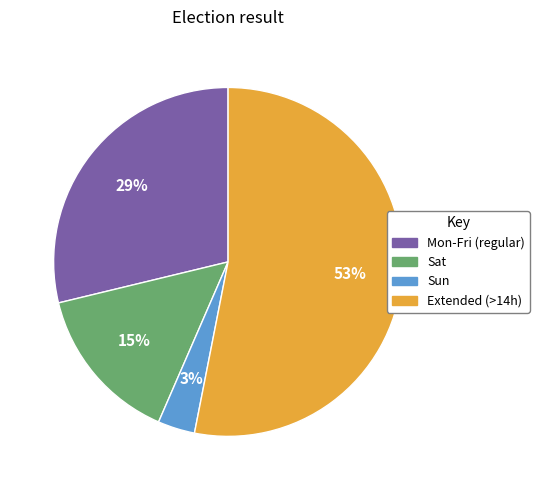

To the nearest percent, what is the average slice percentage?

25%